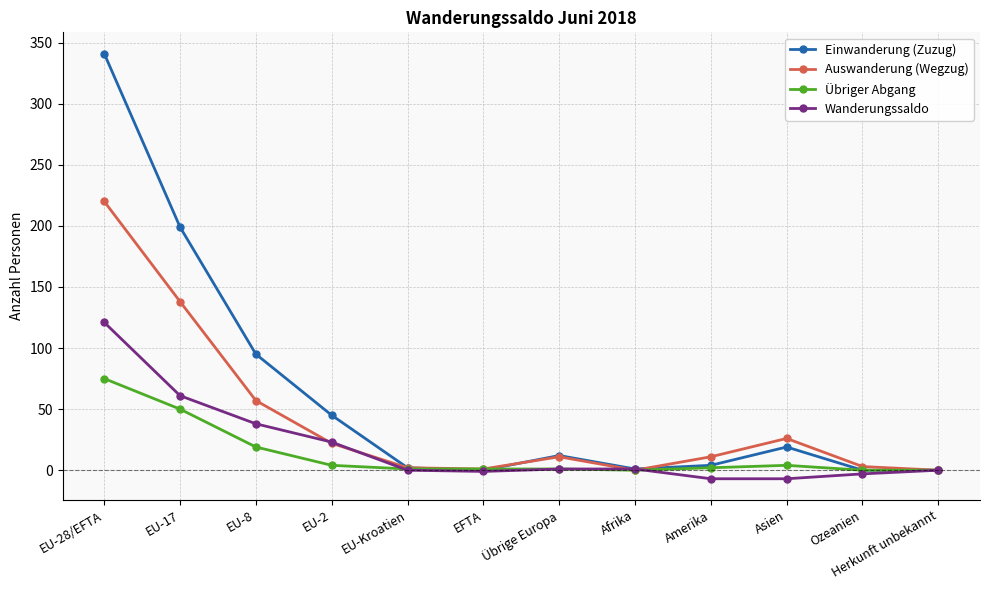

What position from the right is EU-28/EFTA?

12